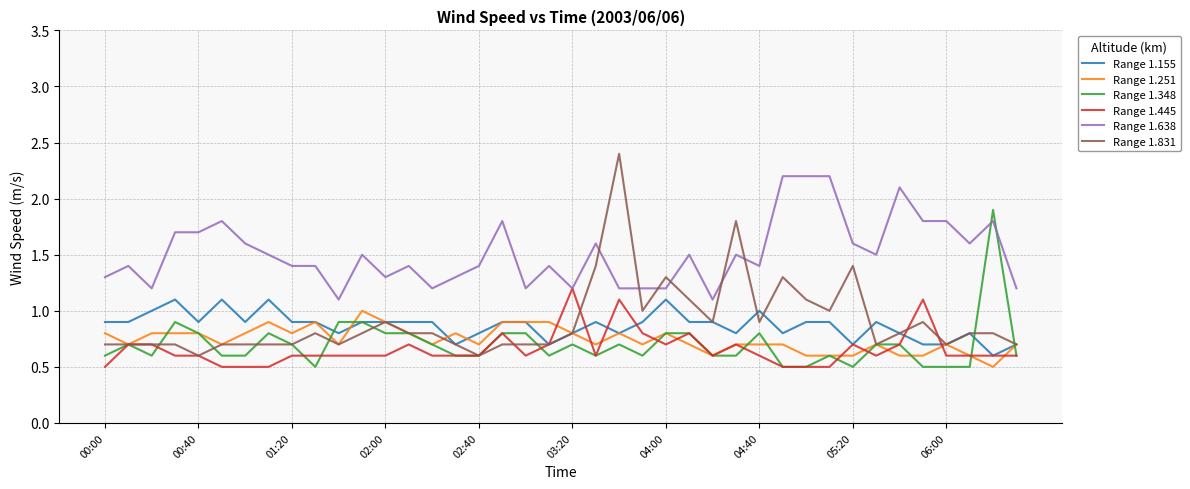

What is the maximum value for Range 1.155?

1.1